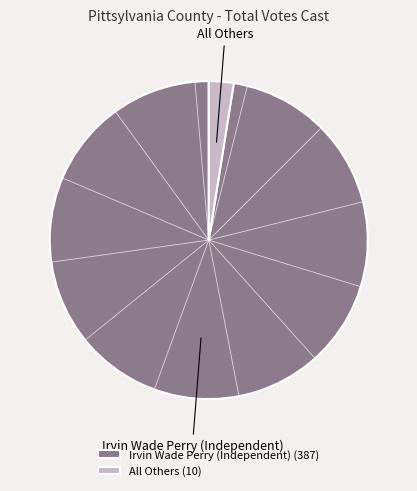

The All Others slice represents 3% of the pie. True or false?

True